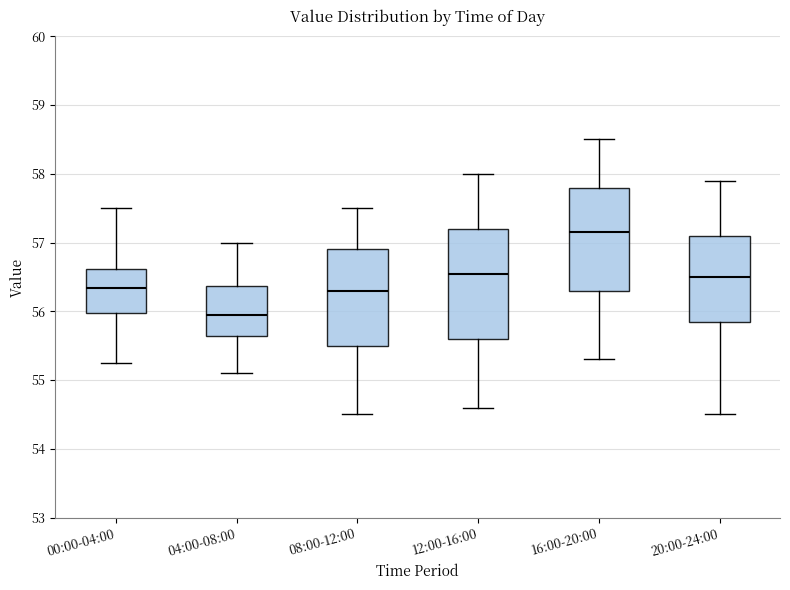

Reading left to right, transcribe this box plot: for each box, give where its median line is, the range the box spans, and where its two whiskers end, as read against the y-axis. The values are not printed on the chart, so give them approximately, as read against the axis.

00:00-04:00: median 56.3, box 56.0 to 56.6, whiskers 55.3 to 57.5
04:00-08:00: median 56.0, box 55.6 to 56.4, whiskers 55.1 to 57.0
08:00-12:00: median 56.3, box 55.5 to 56.9, whiskers 54.5 to 57.5
12:00-16:00: median 56.6, box 55.6 to 57.2, whiskers 54.6 to 58.0
16:00-20:00: median 57.2, box 56.3 to 57.8, whiskers 55.3 to 58.5
20:00-24:00: median 56.5, box 55.9 to 57.1, whiskers 54.5 to 57.9